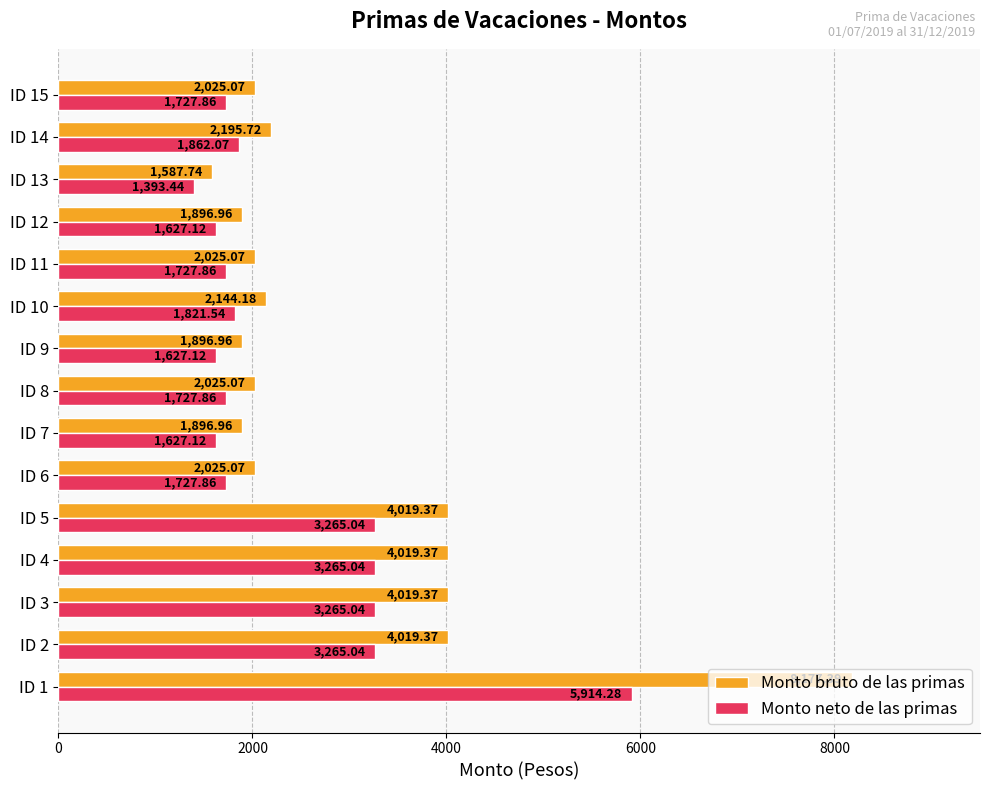

What are all the series names shown in the legend?

Monto bruto de las primas, Monto neto de las primas